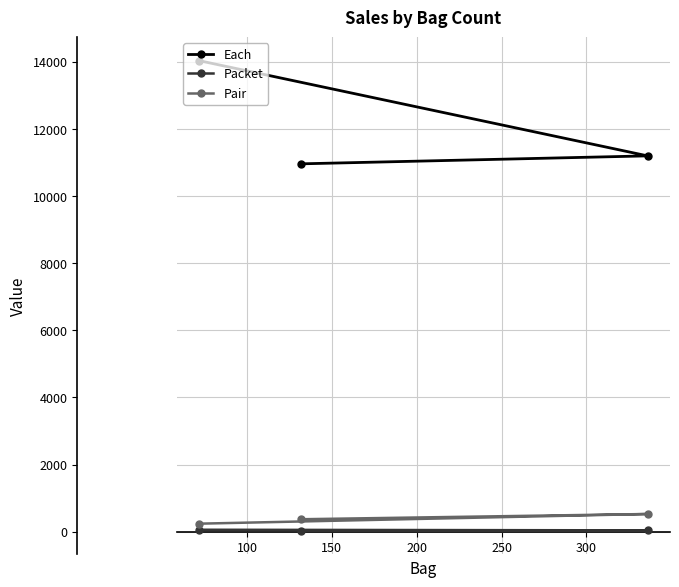

At how many categories does at least one series exceed 10431?

3